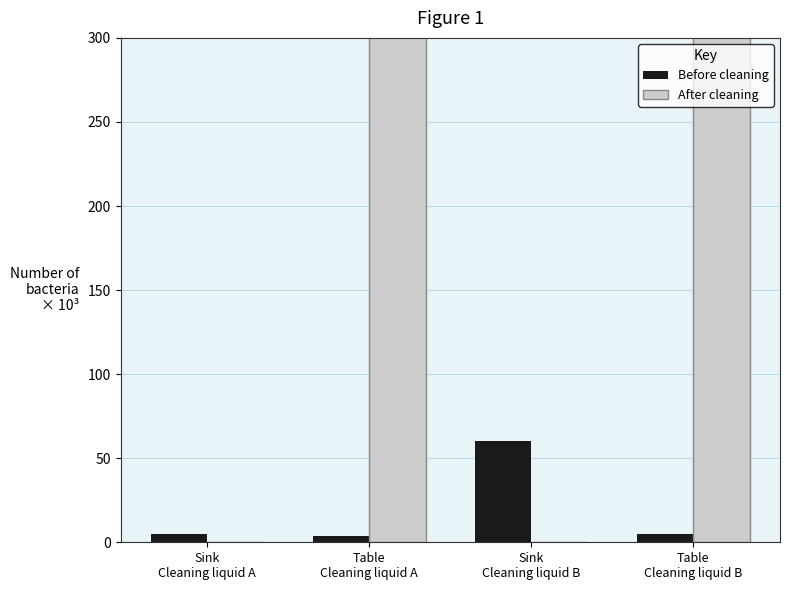

What is the average value of the After cleaning series?

400